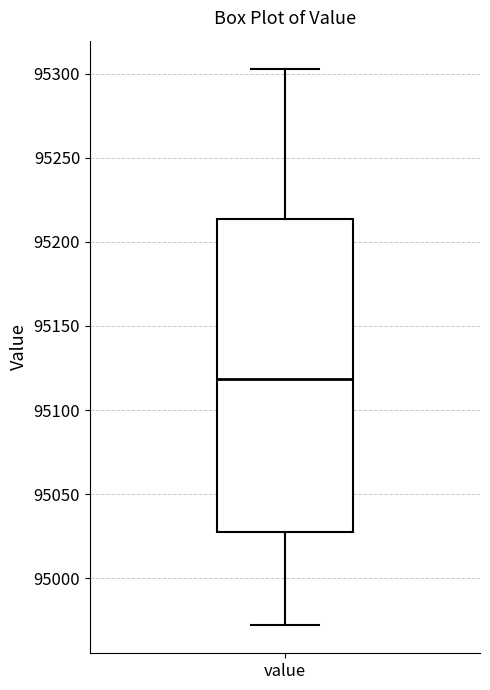

Where is the lower edge of the box for value on the y-axis? The values are not printed on the chart, so give them approximately, as read against the axis.

95030